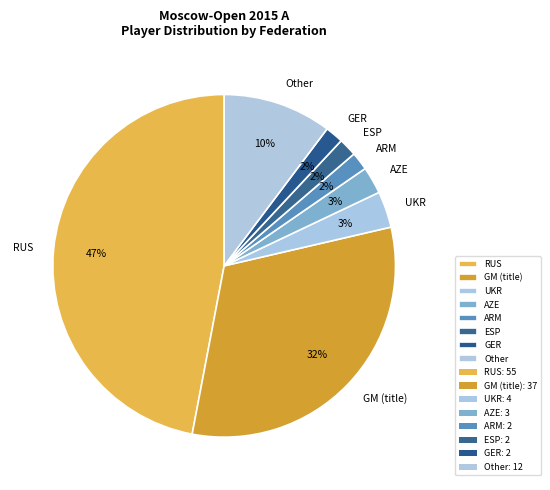

To the nearest percent, what is the difference between the largest and smallest slice percentages?

45%